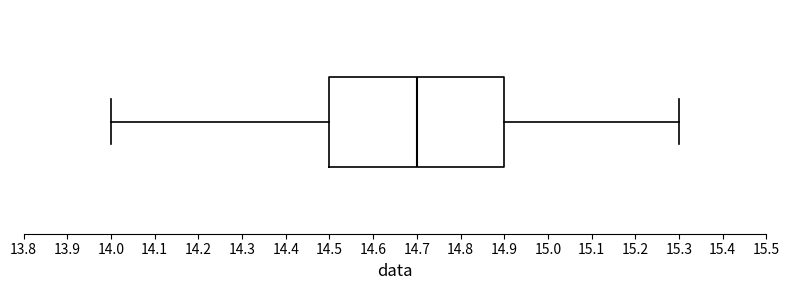

Read this box plot against the x-axis: the position of the median line, the range covered by the box, and the ends of both whiskers. The values are not printed on the chart, so give them approximately, as read against the axis.

median 14.7, box 14.5 to 14.9, whiskers 14.0 to 15.3